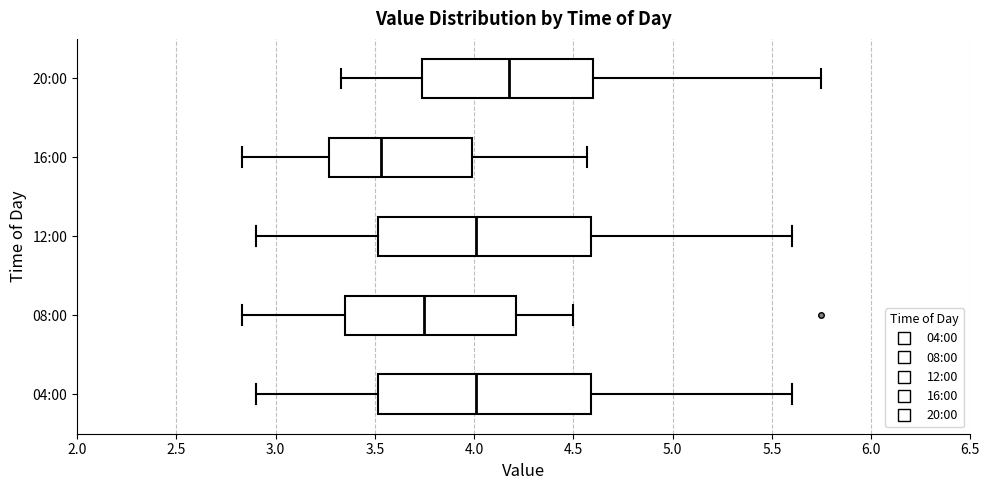

Which box has the furthest to the right median line?

20:00